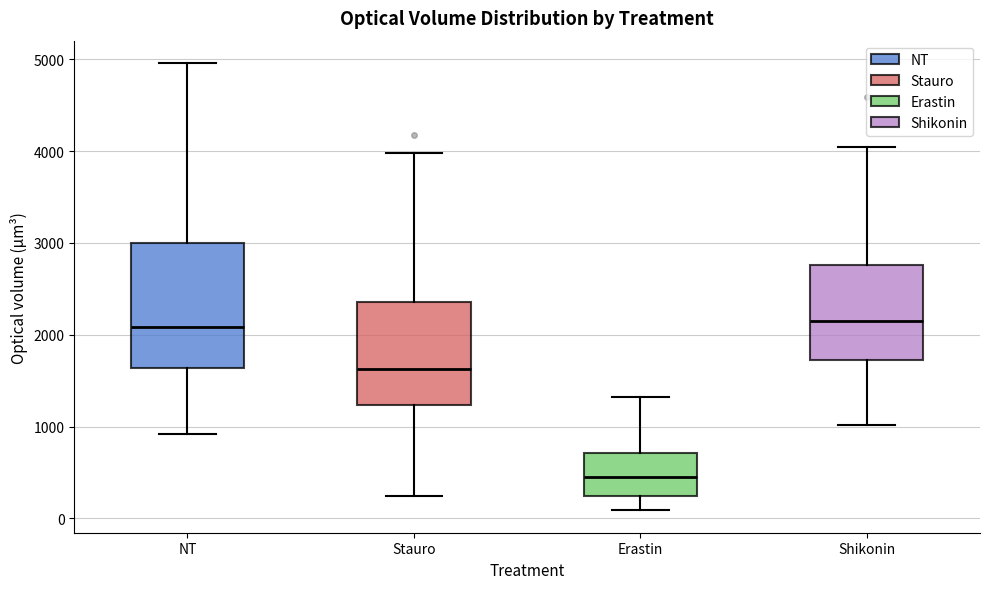

Reading left to right, transcribe this box plot: for each box, give where its median line is, the range the box spans, and where its two whiskers end, as read against the y-axis. The values are not printed on the chart, so give them approximately, as read against the axis.

NT: median 2100, box 1600 to 3000, whiskers 900 to 5000
Stauro: median 1600, box 1200 to 2400, whiskers 200 to 4000
Erastin: median 400, box 200 to 700, whiskers 100 to 1300
Shikonin: median 2200, box 1700 to 2800, whiskers 1000 to 4000